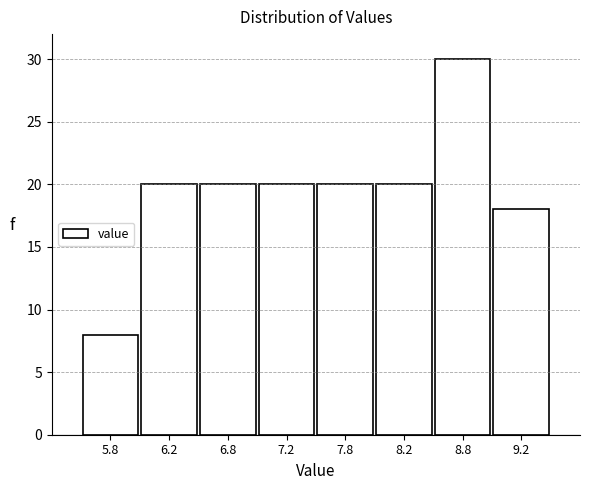

Reading left to right, what are all the values shown in this chart?

5.8=8	6.2=20	6.8=20	7.2=20	7.8=20	8.2=20	8.8=30	9.2=18